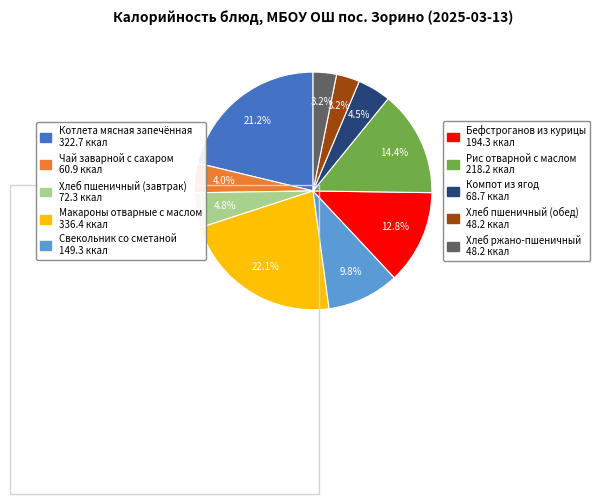

Count the number of slices in the pie.

10